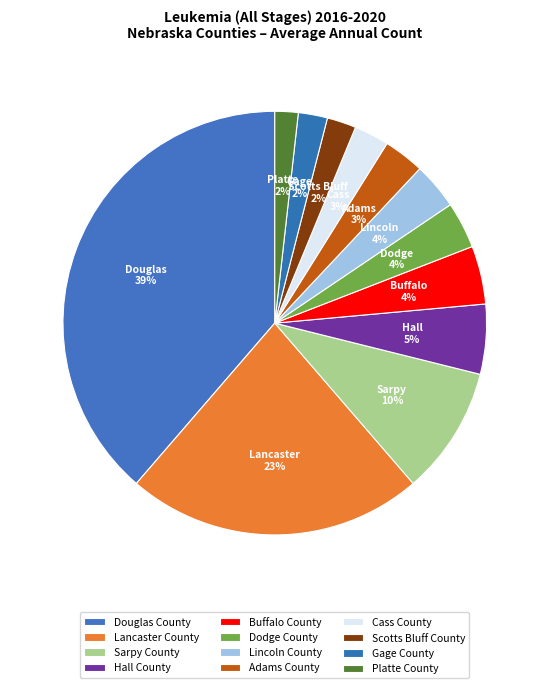

Is it true that Lincoln County is 4% of the pie?

True